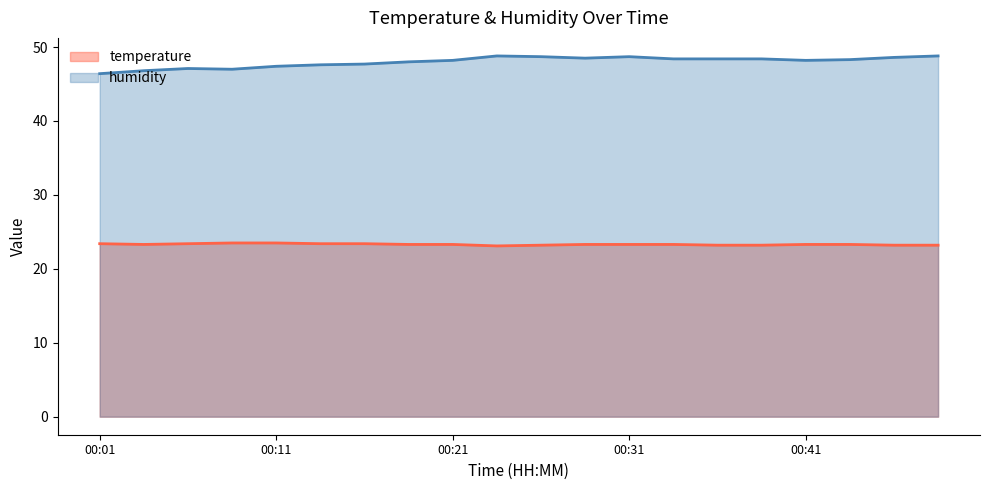

Reading left to right, extract all data points from this chart.

temperature: 00:01=23.4	00:04=23.3	00:06=23.4	00:09=23.5	00:11=23.5	00:13=23.4	00:16=23.4	00:18=23.3	00:21=23.3	00:23=23.1	00:26=23.2	00:28=23.3	00:31=23.3	00:33=23.3	00:36=23.2	00:38=23.2	00:41=23.3	00:43=23.3	00:45=23.2	00:48=23.2
humidity: 00:01=46.4	00:04=46.8	00:06=47.1	00:09=47.0	00:11=47.4	00:13=47.6	00:16=47.7	00:18=48.0	00:21=48.2	00:23=48.8	00:26=48.7	00:28=48.5	00:31=48.7	00:33=48.4	00:36=48.4	00:38=48.4	00:41=48.2	00:43=48.3	00:45=48.6	00:48=48.8